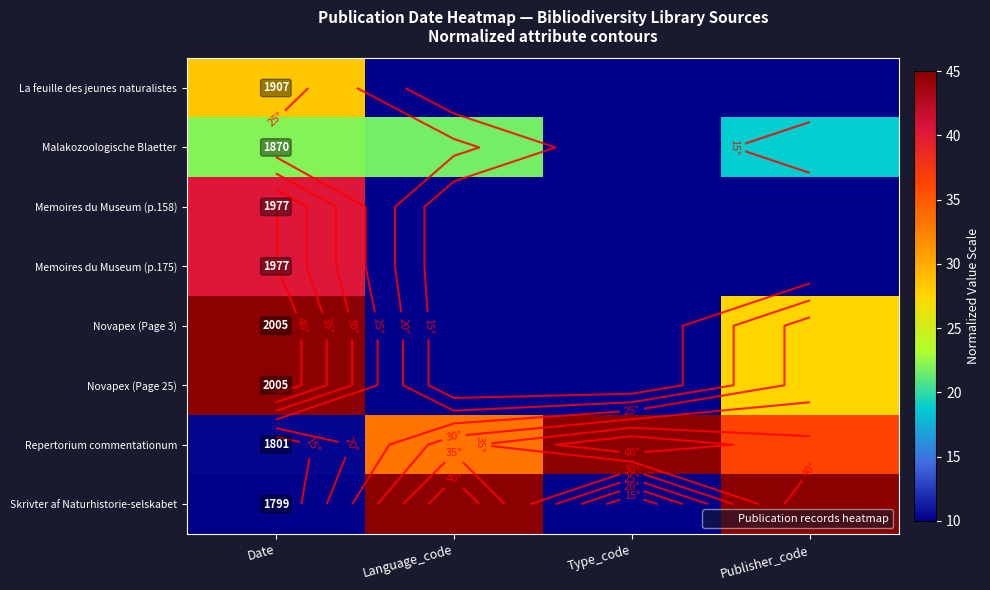

List the labels in order of Memoires du Museum (p.158) value, largest first.

Date, Language_code, Type_code, Publisher_code